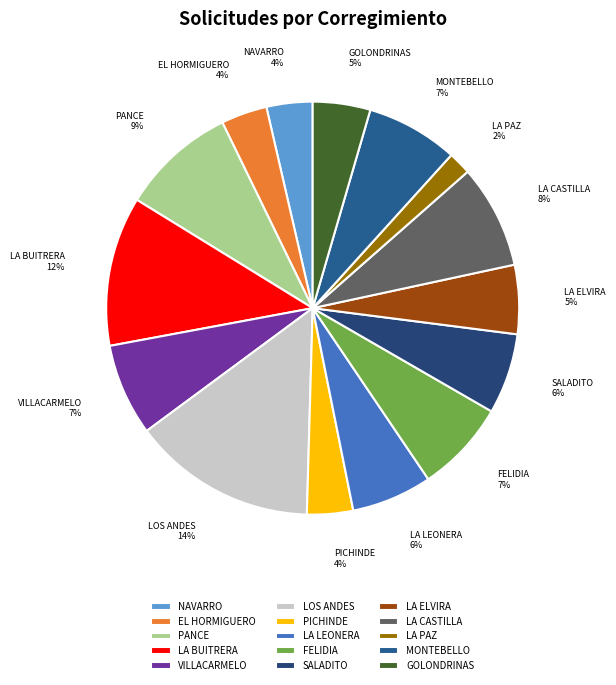

Which category has the smallest portion of the pie?

LA PAZ